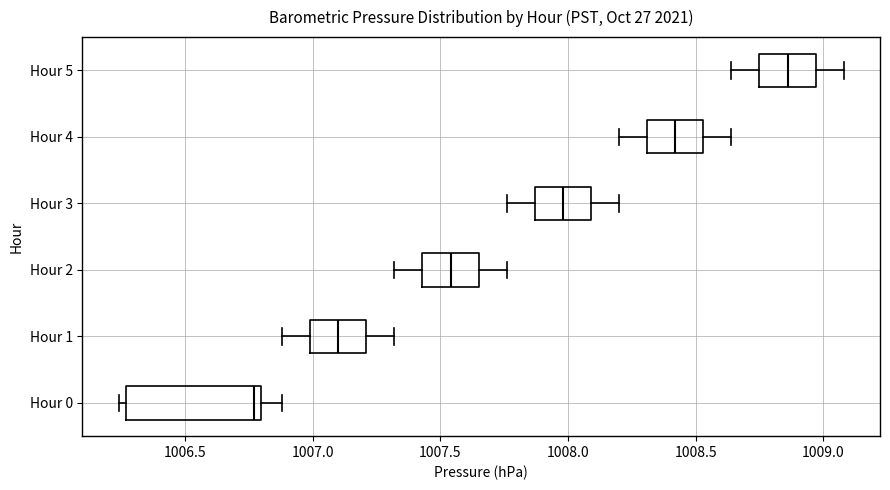

Reading bottom to top, transcribe this box plot: for each box, give where its median line is, the range the box spans, and where its two whiskers end, as read against the x-axis. The values are not printed on the chart, so give them approximately, as read against the axis.

Hour 0: median 1006.75, box 1006.25 to 1006.80, whiskers 1006.25 (just left of the box's left edge) to 1006.90
Hour 1: median 1007.10, box 1007.00 to 1007.20, whiskers 1006.90 to 1007.30
Hour 2: median 1007.55, box 1007.45 to 1007.65, whiskers 1007.30 to 1007.75
Hour 3: median 1008.00, box 1007.85 to 1008.10, whiskers 1007.75 to 1008.20
Hour 4: median 1008.40, box 1008.30 to 1008.55, whiskers 1008.20 to 1008.65
Hour 5: median 1008.85, box 1008.75 to 1008.95, whiskers 1008.65 to 1009.10